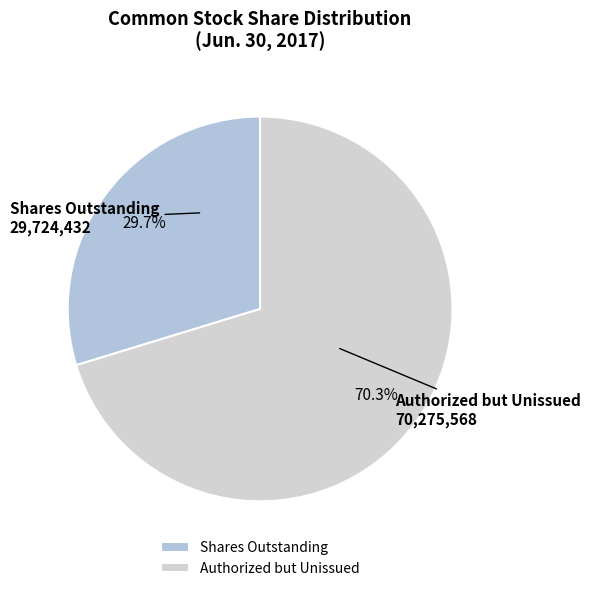

How much of the chart is everything except Shares Outstanding?

70.3%